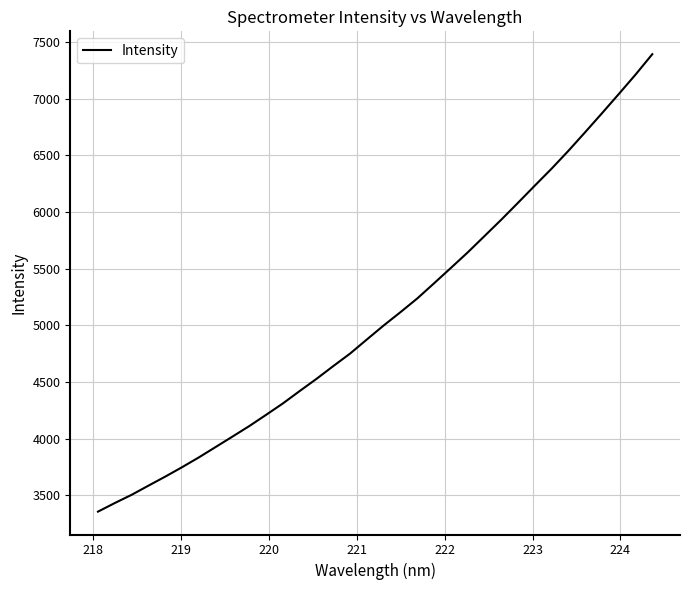

What is the difference between the maximum and minimum values?

4033.6